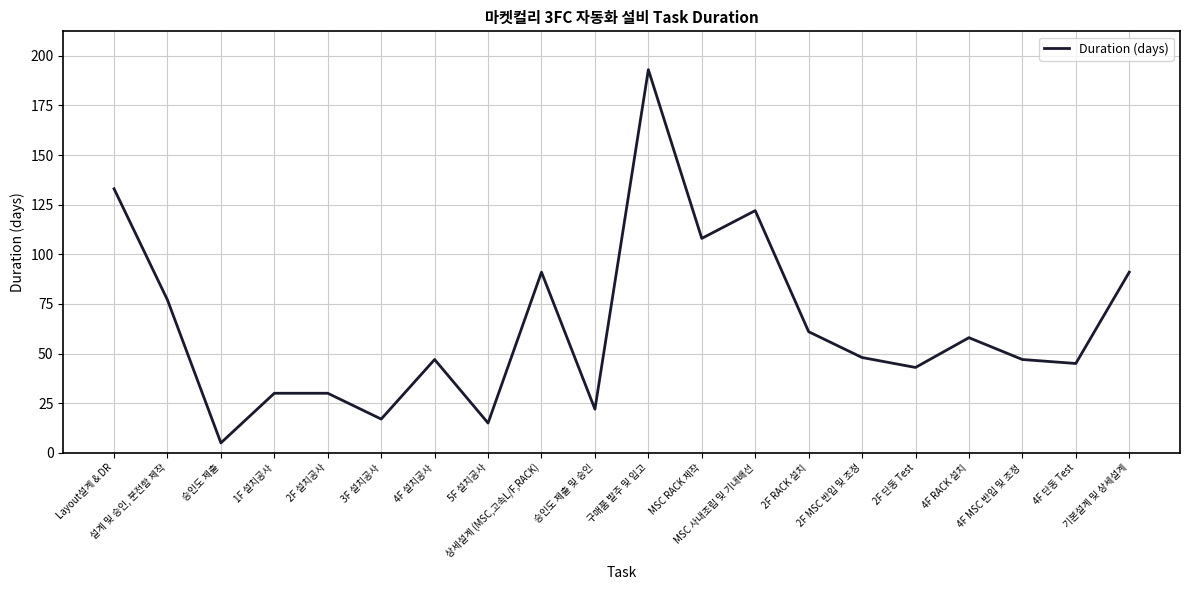

What is the approximate value at 기본설계 및 상세설계?

91